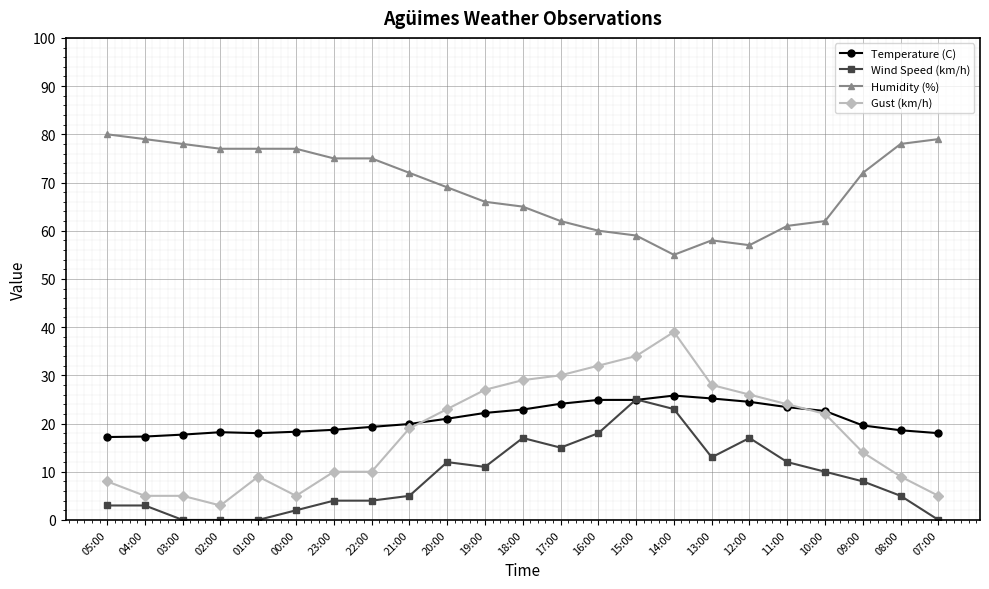

What is the sum of the Humidity (%) values at 07:00 and 08:00?

157.0